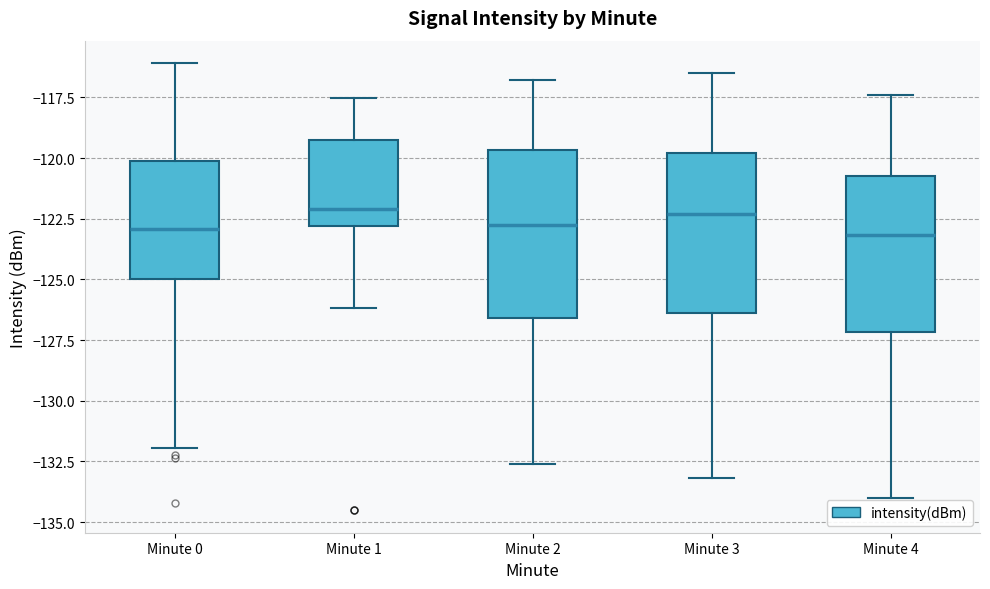

Where is the upper edge of the box for Minute 4 on the y-axis? The values are not printed on the chart, so give them approximately, as read against the axis.

-120.5